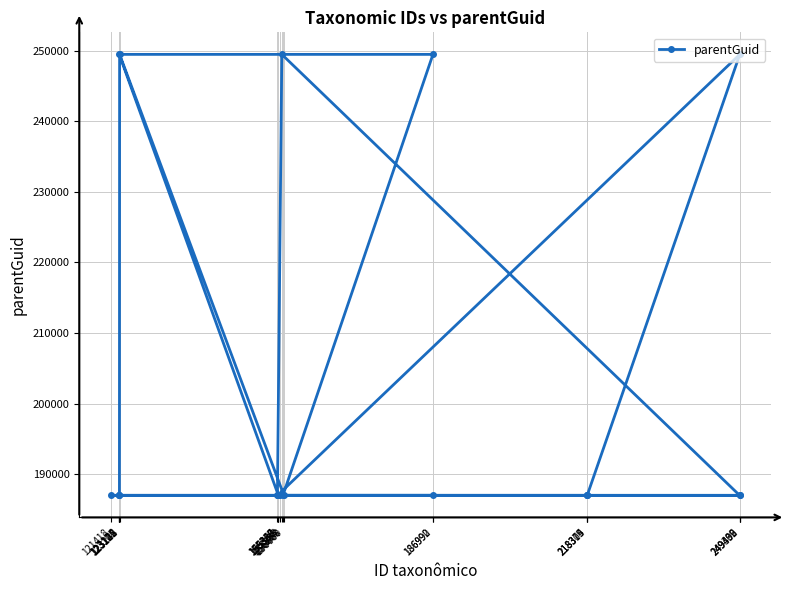

Rank the categories by value from lowest to highest.

123188, 156660, 155935, 186990, 123124, 249399, 155340, 218305, 218314, 218379, 155357, 155532, 156463, 249402, 121418, 123105, 155358, 123222, 156234, 249436, 123145, 186992